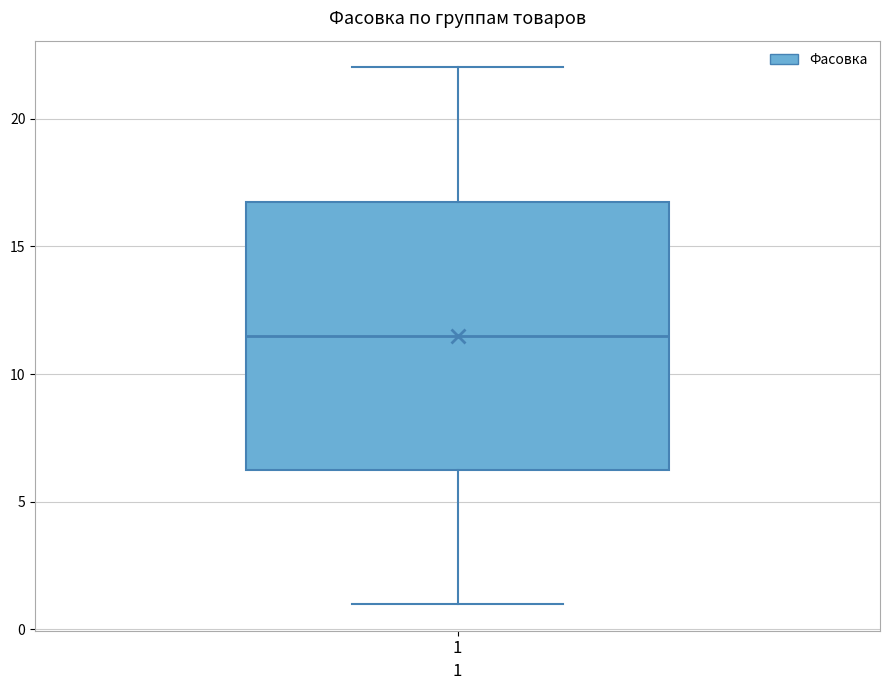

Where does the median line of the box at x = 1 sit on the y-axis? The values are not printed on the chart, so give them approximately, as read against the axis.

11.5